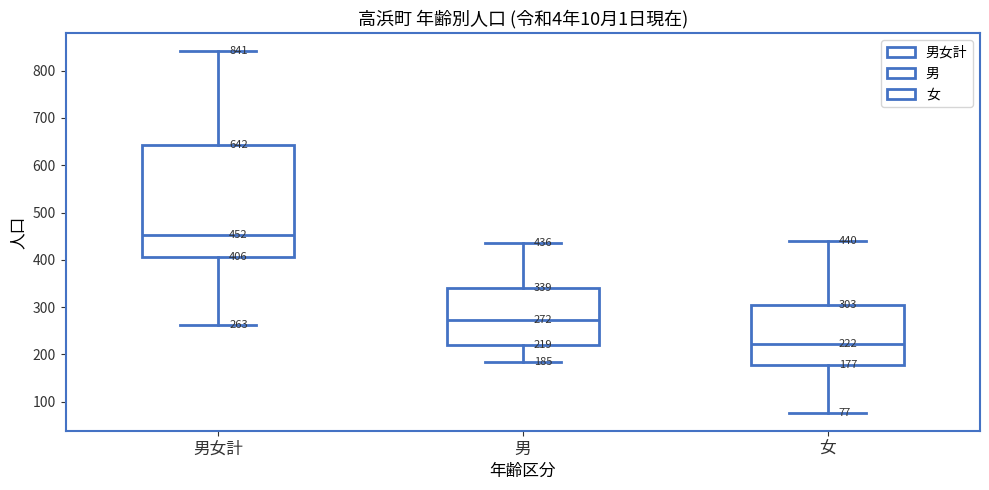

Which box's median line is the lowest?

女